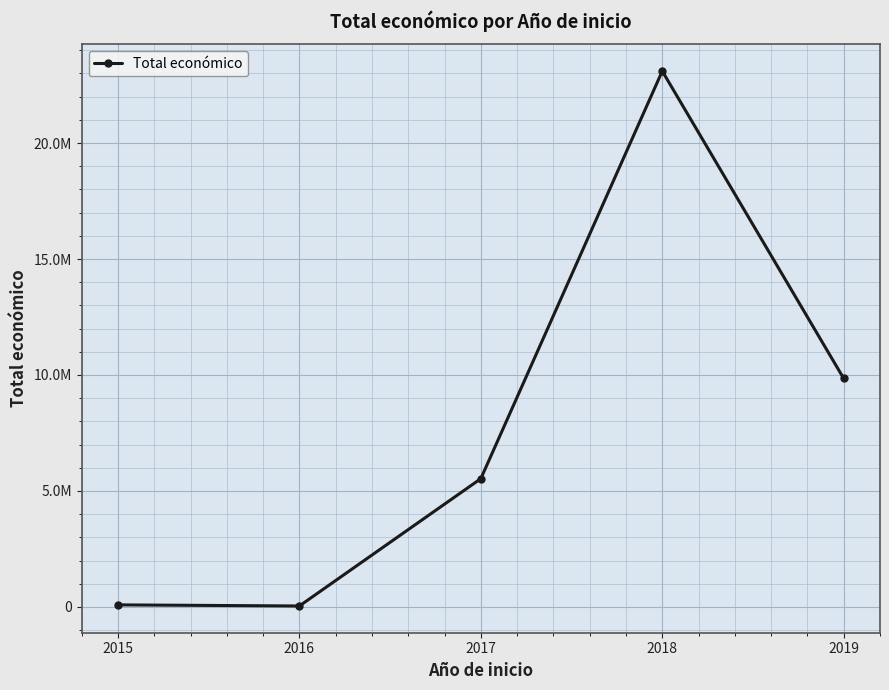

What is the greatest value displayed?

23101939.3